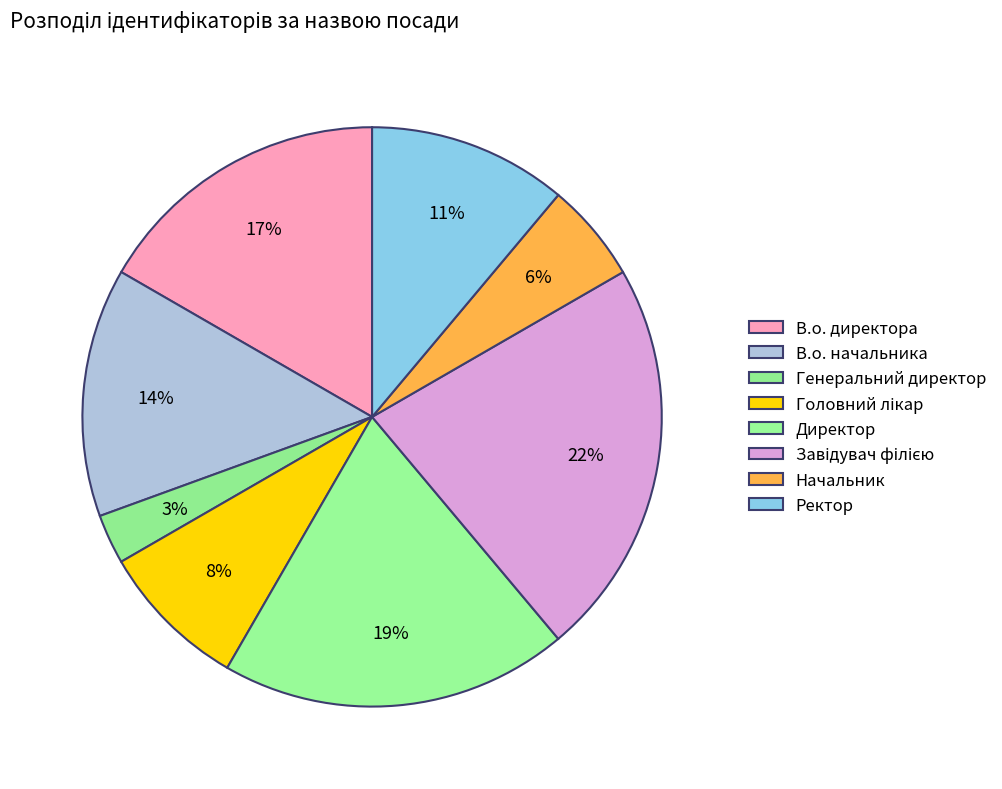

To the nearest percent, what percentage of the pie is В.о. начальника?

14%